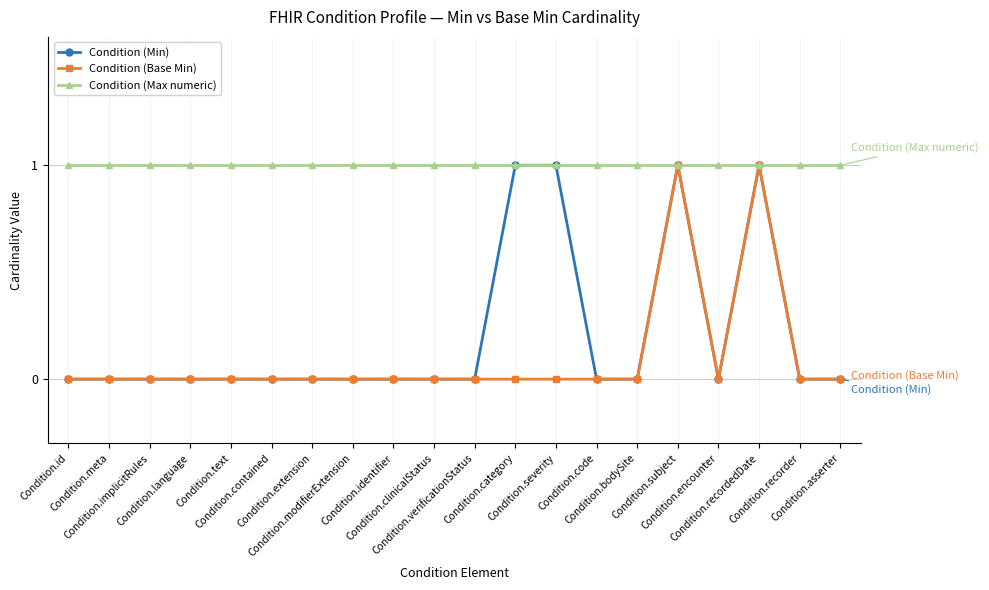

What is the greatest value displayed?

1